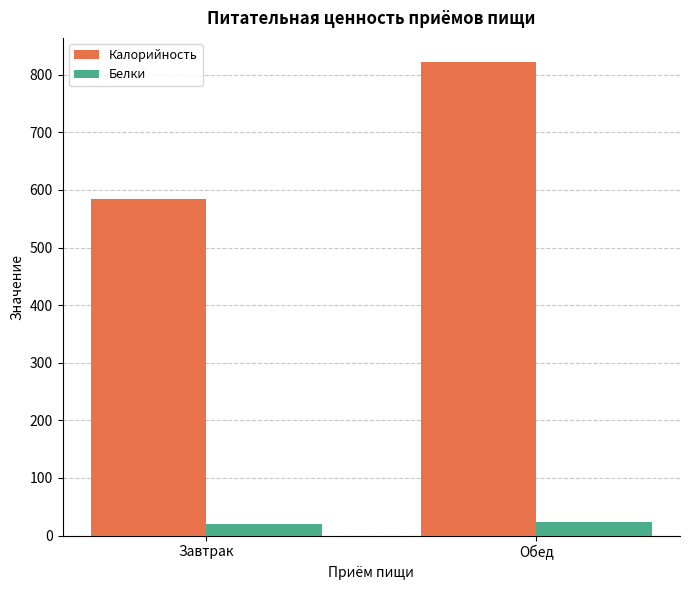

What is the lowest value of the Белки series?

19.9